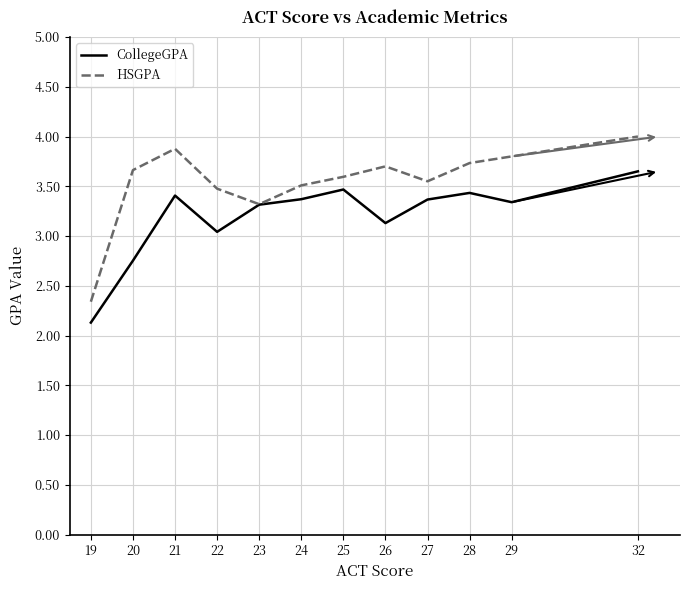

What value does the HSGPA series have at 22?

3.5